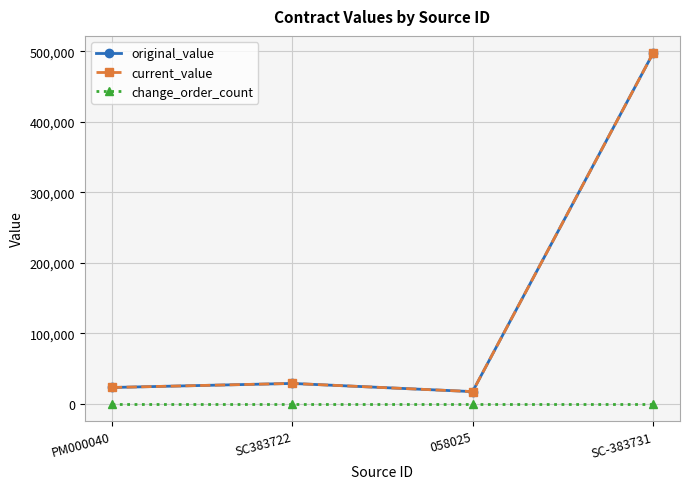

Is it true that original_value equals 497000 at SC-383731?

True